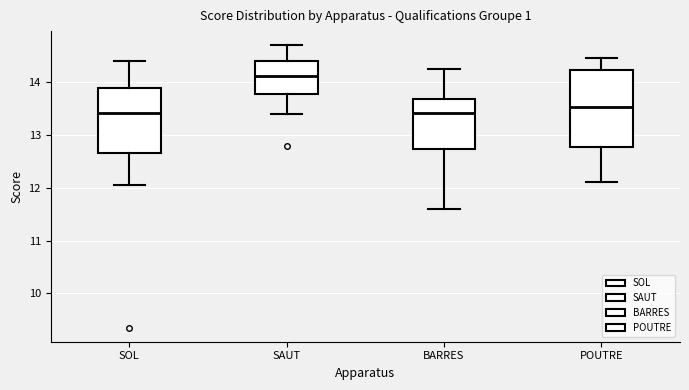

Reading left to right, transcribe this box plot: for each box, give where its median line is, the range the box spans, and where its two whiskers end, as read against the y-axis. The values are not printed on the chart, so give them approximately, as read against the axis.

SOL: median 13.4, box 12.7 to 13.9, whiskers 12.1 to 14.4
SAUT: median 14.1, box 13.8 to 14.4, whiskers 13.4 to 14.7
BARRES: median 13.4, box 12.7 to 13.7, whiskers 11.6 to 14.3
POUTRE: median 13.5, box 12.8 to 14.2, whiskers 12.1 to 14.5